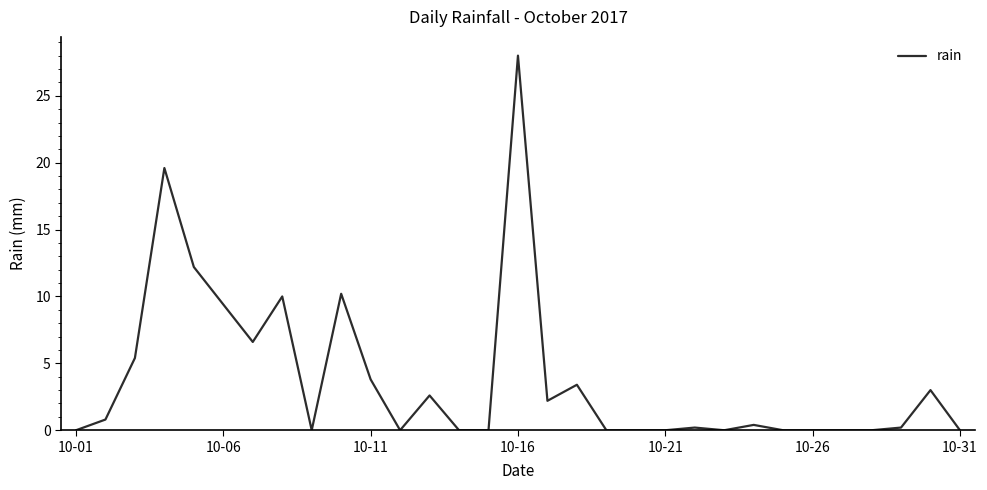

Does the chart display data point markers on the line(s)?

No